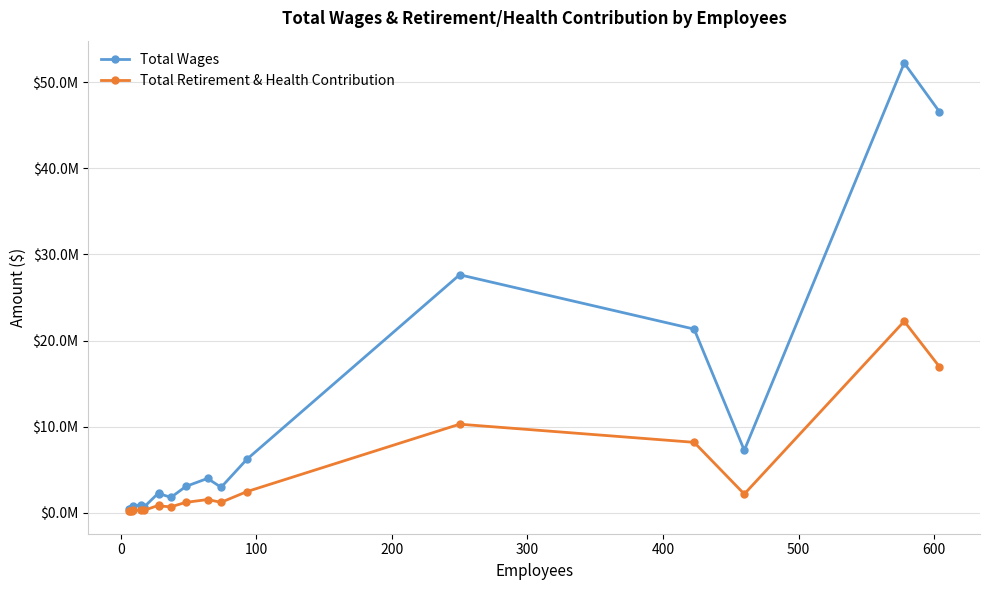

True or false: Total Wages and Total Retirement & Health Contribution intersect in this chart.

False